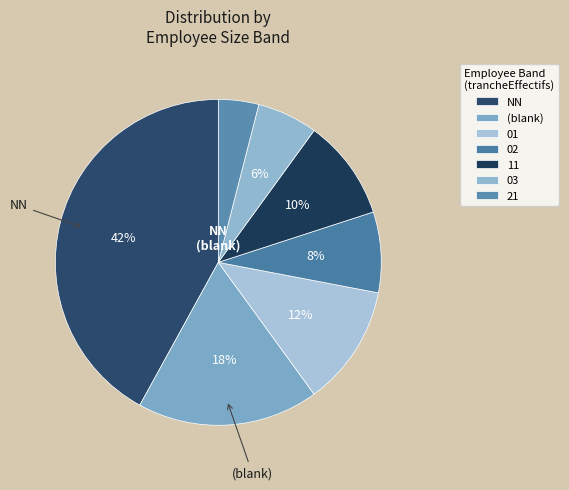

Which category has the smallest portion of the pie?

21